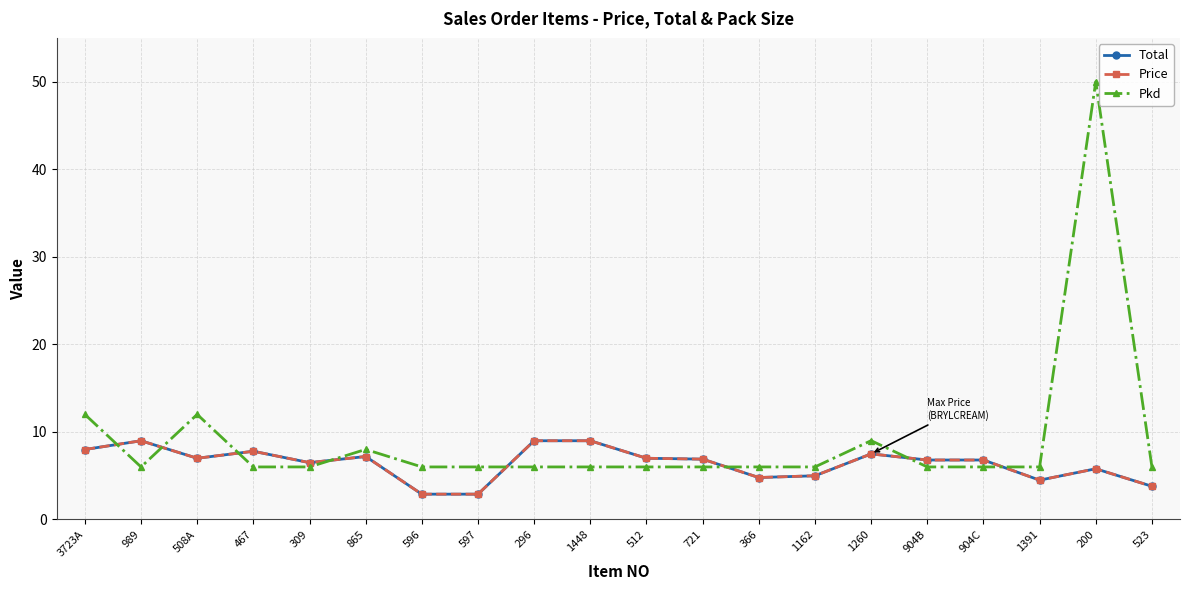

Which series changed the most between 596 and 1162?

Total